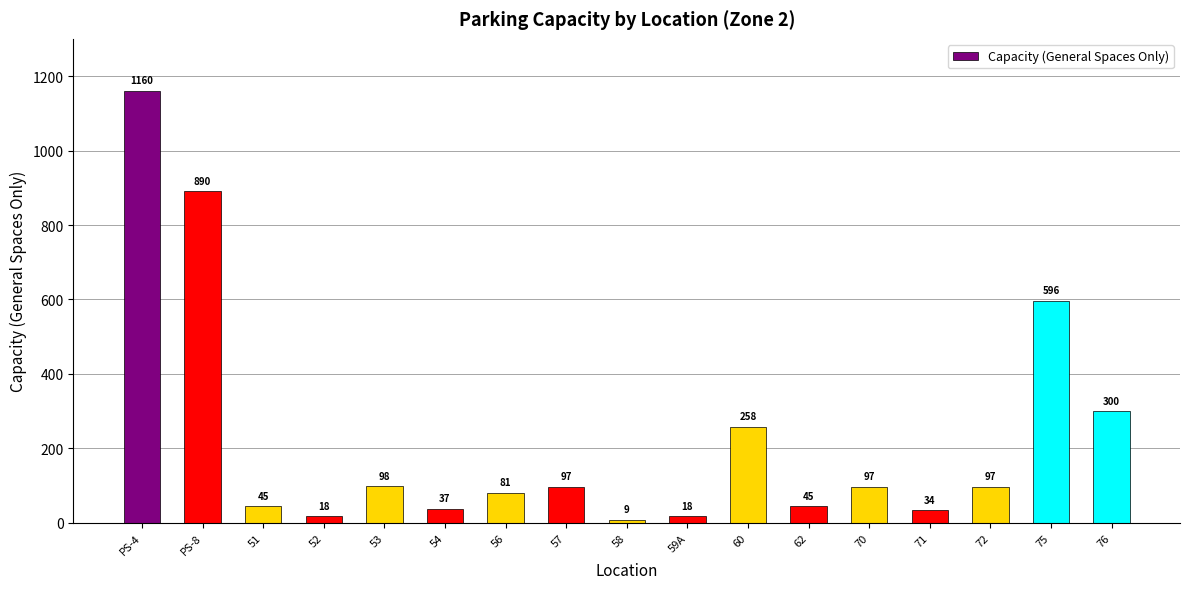

What position from the right is 56?

11